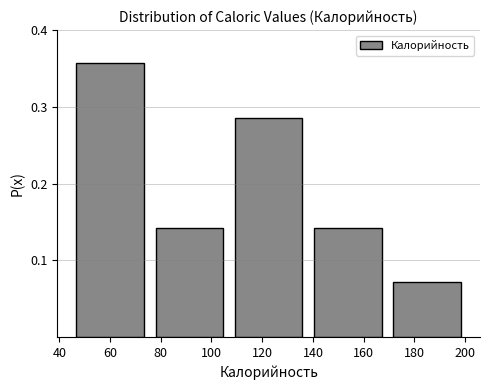

What is the height of the bar covering 170 to 200 on the x-axis? Neither the bar edges nor the heights are printed on the chart, so give them approximately, as read against the axes.

0.07